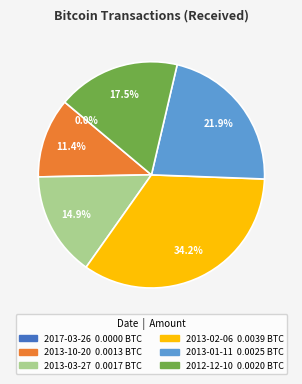

To the nearest percent, what portion does 2013-03-27 represent?

15%